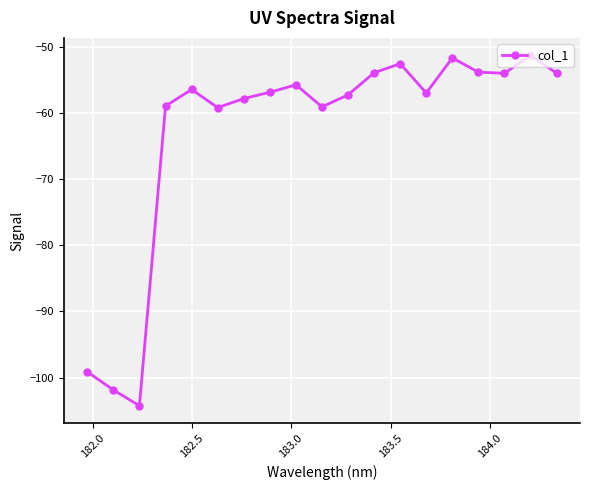

What is the minimum value shown in the chart?

-104.3